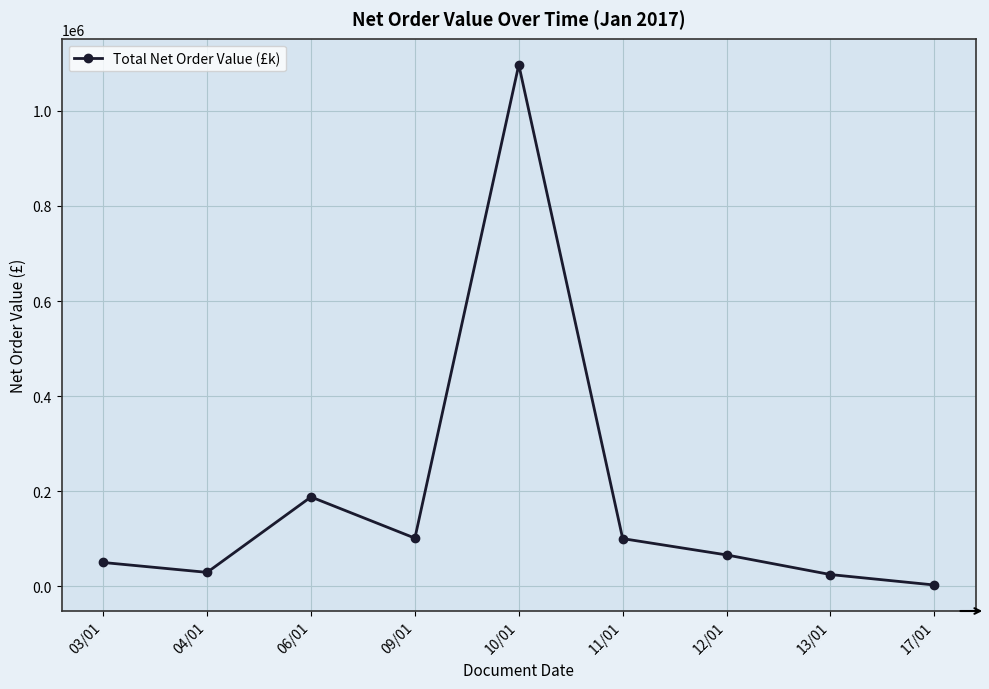

How many values are below 66104?

4